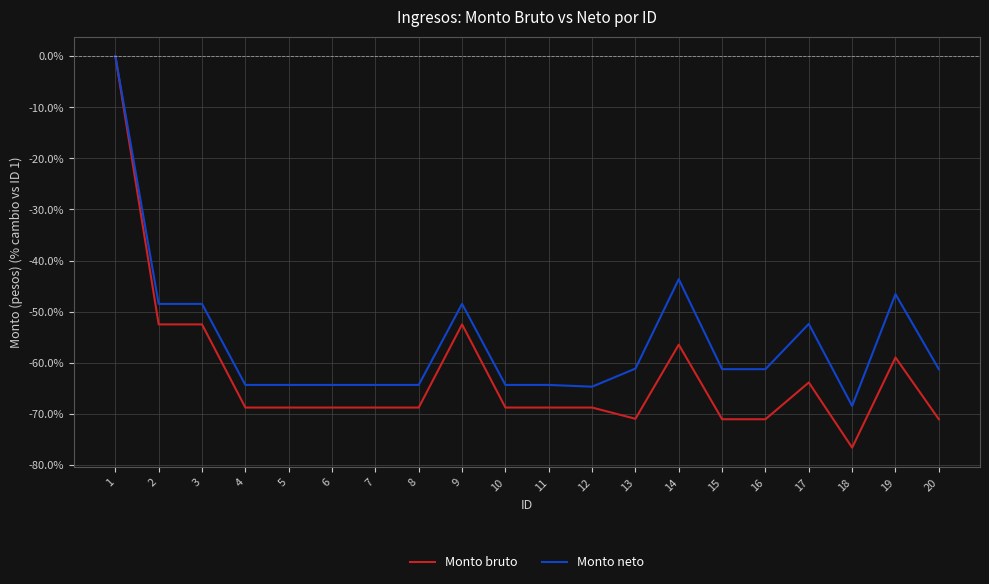

What is the difference between the highest and lowest values at 19?

12.4